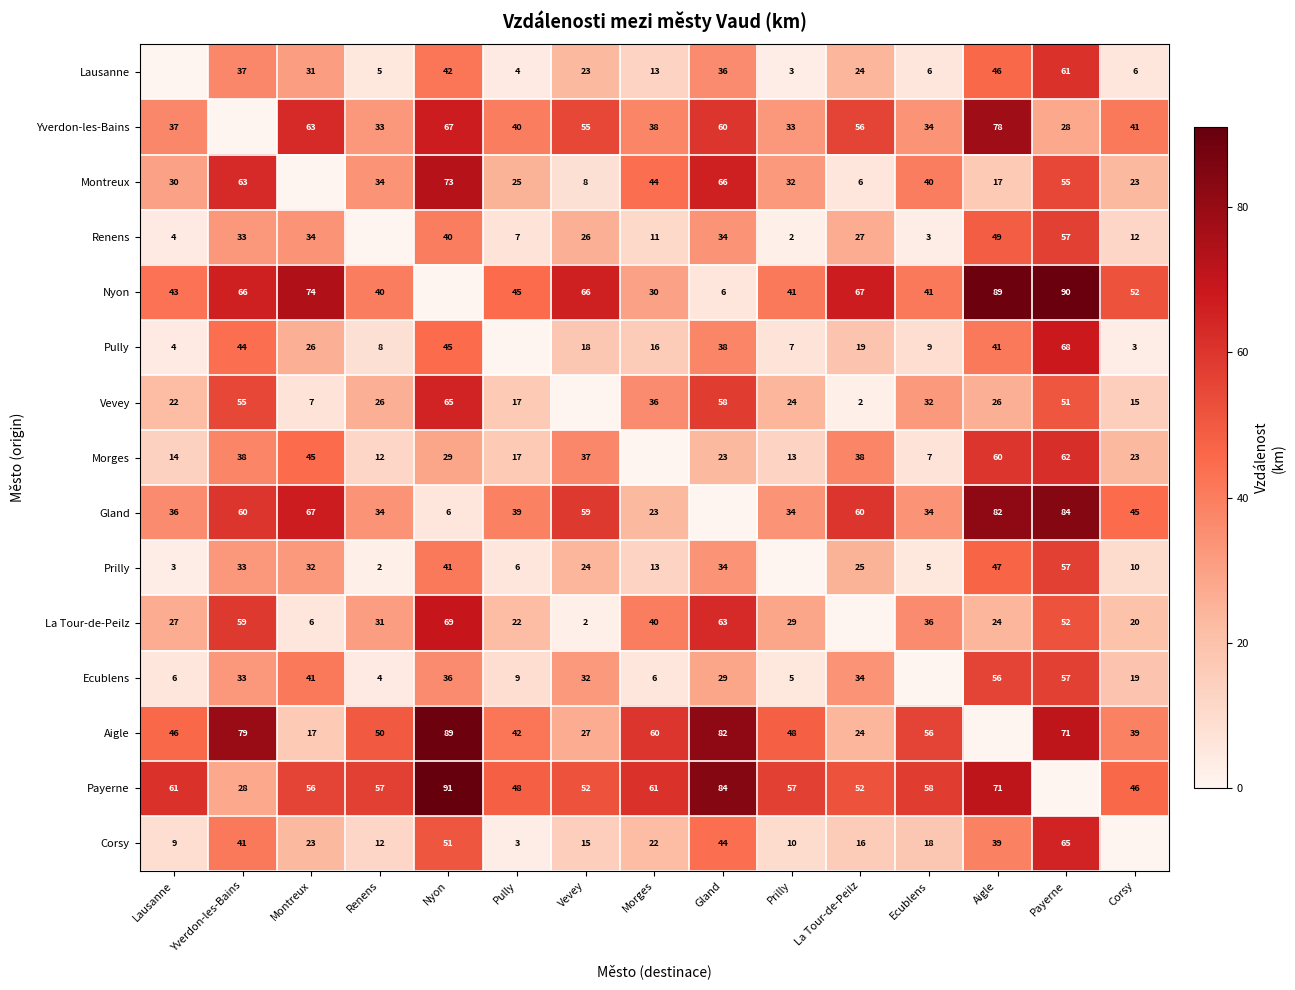

What is the total value across all series at Yverdon-les-Bains?

669